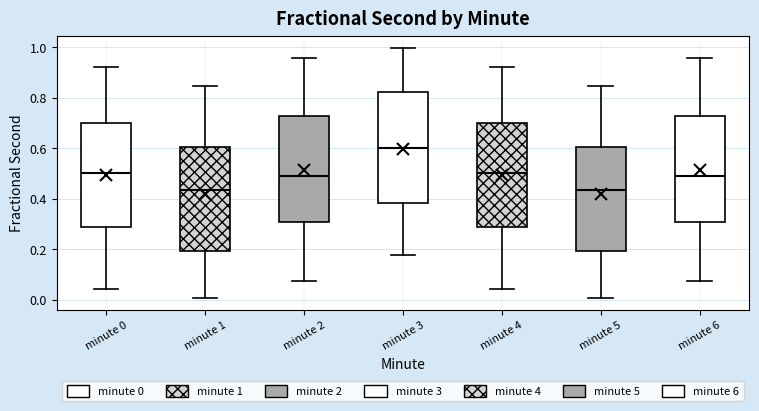

Where is the upper edge of the box for minute 4 on the y-axis? The values are not printed on the chart, so give them approximately, as read against the axis.

0.70